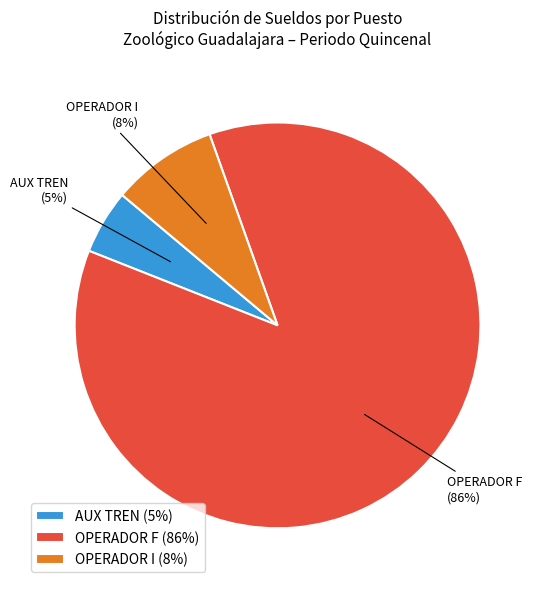

To the nearest percent, what portion does AUX TREN represent?

5%